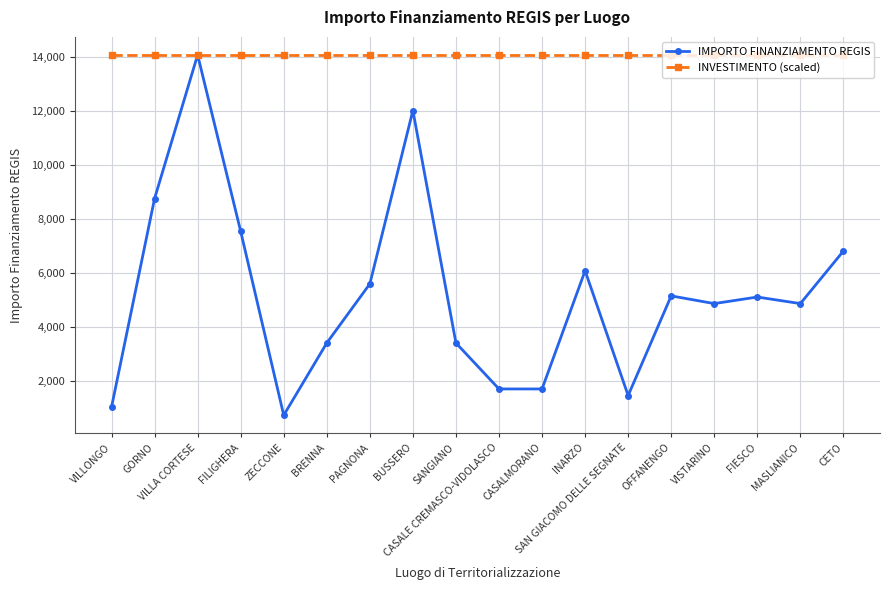

At which category is the sum across all series the highest?

VILLA CORTESE